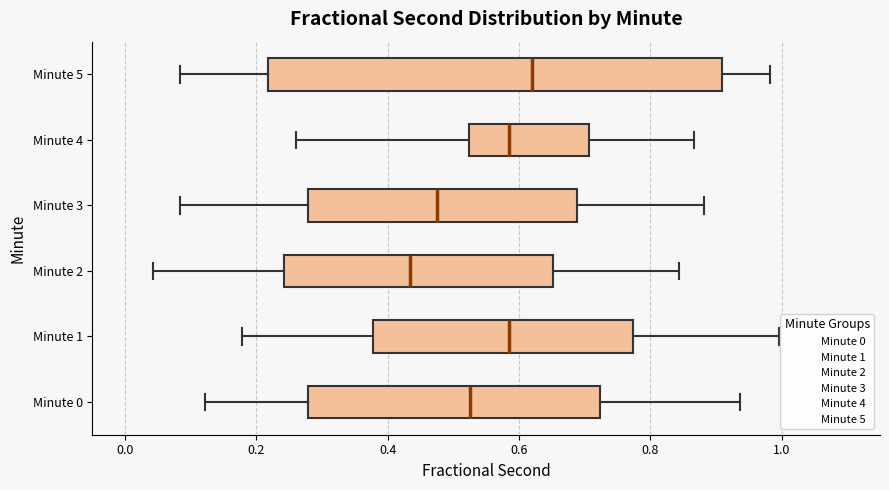

Comparing the boxes themselves (not the whiskers), which one is the widest?

Minute 5